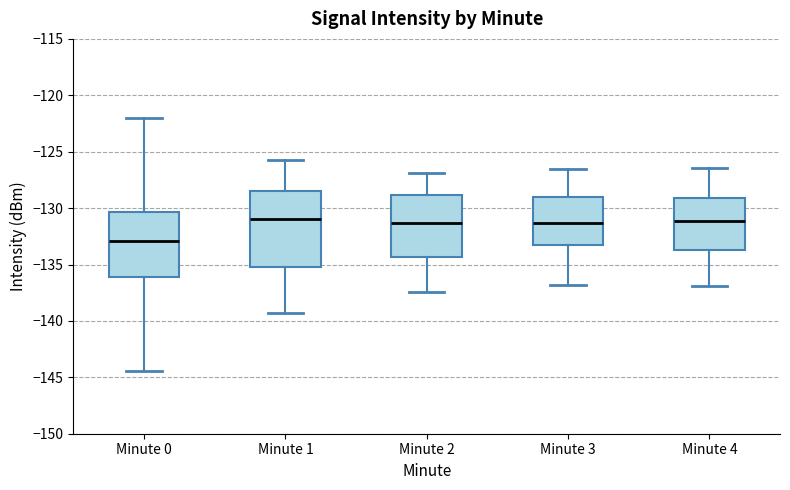

Where does the upper whisker of the box for Minute 1 end on the y-axis? The values are not printed on the chart, so give them approximately, as read against the axis.

-126.0